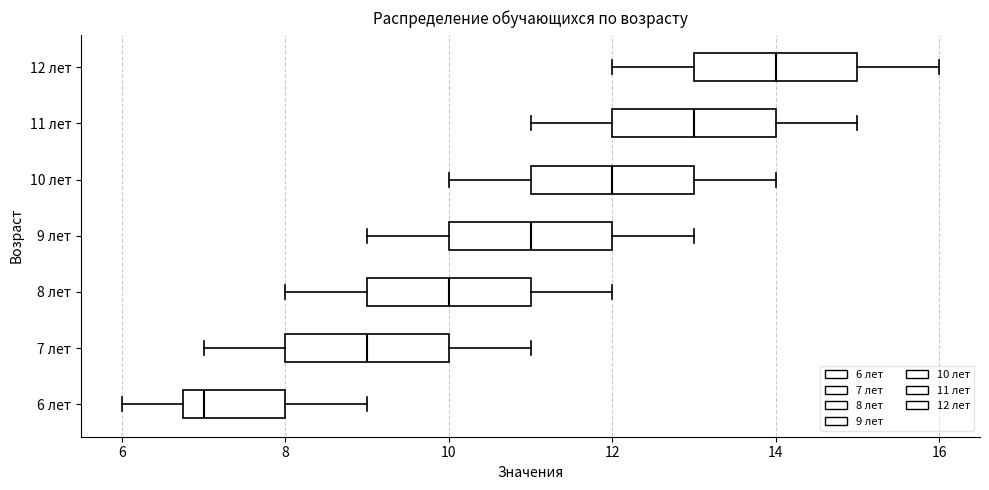

Which box's median line is the furthest to the right?

12 лет